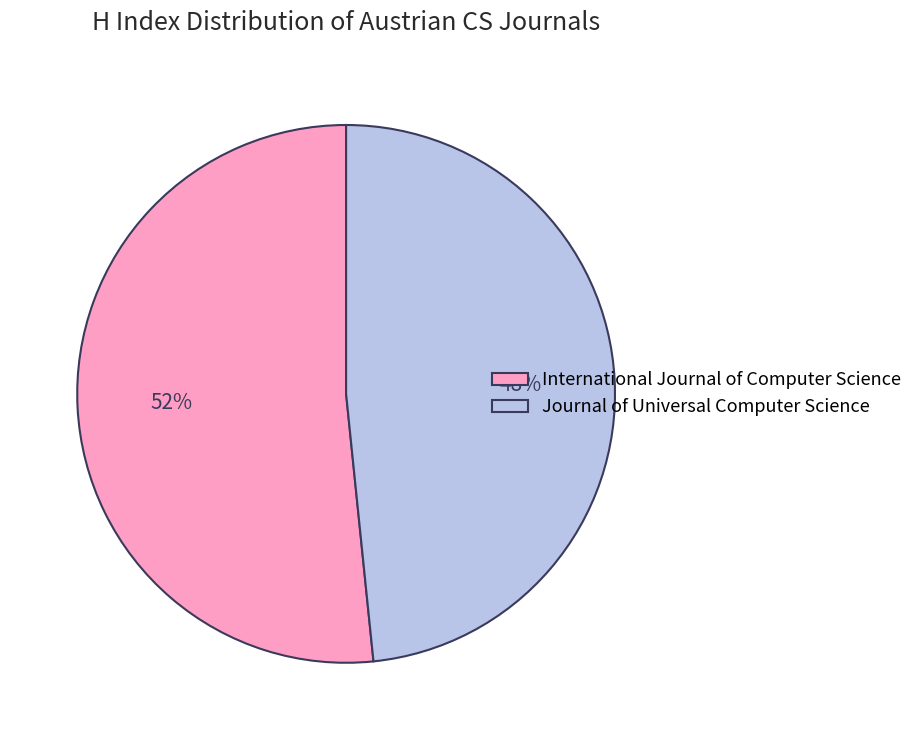

Between International Journal of Computer Science and Journal of Universal Computer Science, which is larger?

International Journal of Computer Science